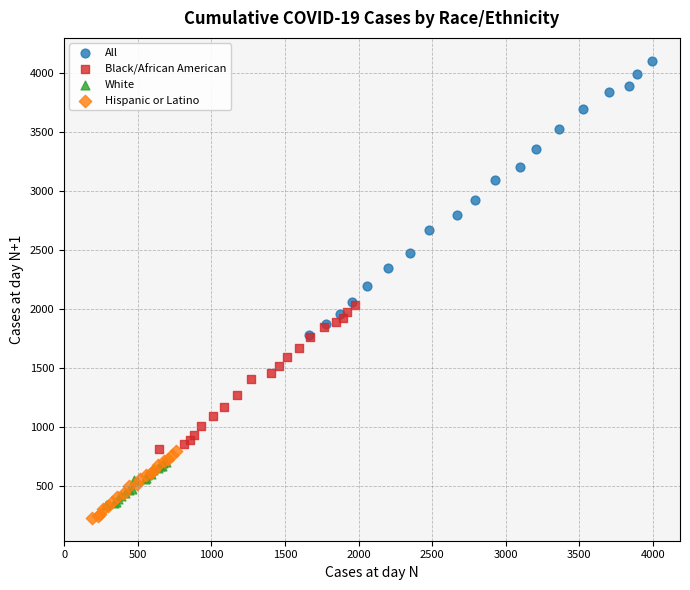

What are all the series names shown in the legend?

All, Black/African American, White, Hispanic or Latino